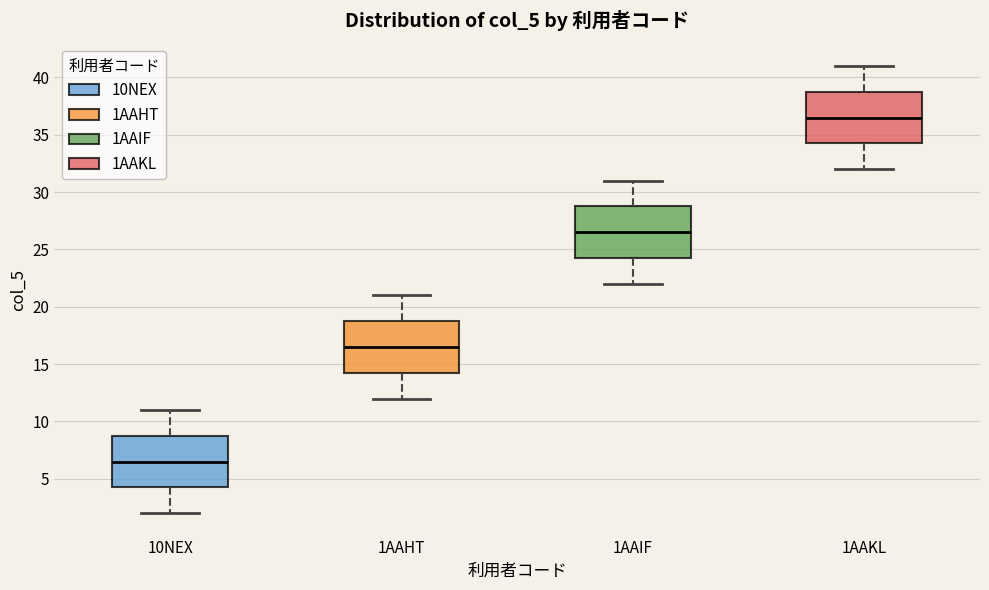

Reading left to right, read every box against the y-axis: the position of its median line, the range the box covers, and the ends of its whiskers. The values are not printed on the chart, so give them approximately, as read against the axis.

10NEX: median 6.5, box 4.5 to 9.0, whiskers 2.0 to 11.0
1AAHT: median 16.5, box 14.5 to 19.0, whiskers 12.0 to 21.0
1AAIF: median 26.5, box 24.5 to 29.0, whiskers 22.0 to 31.0
1AAKL: median 36.5, box 34.5 to 39.0, whiskers 32.0 to 41.0